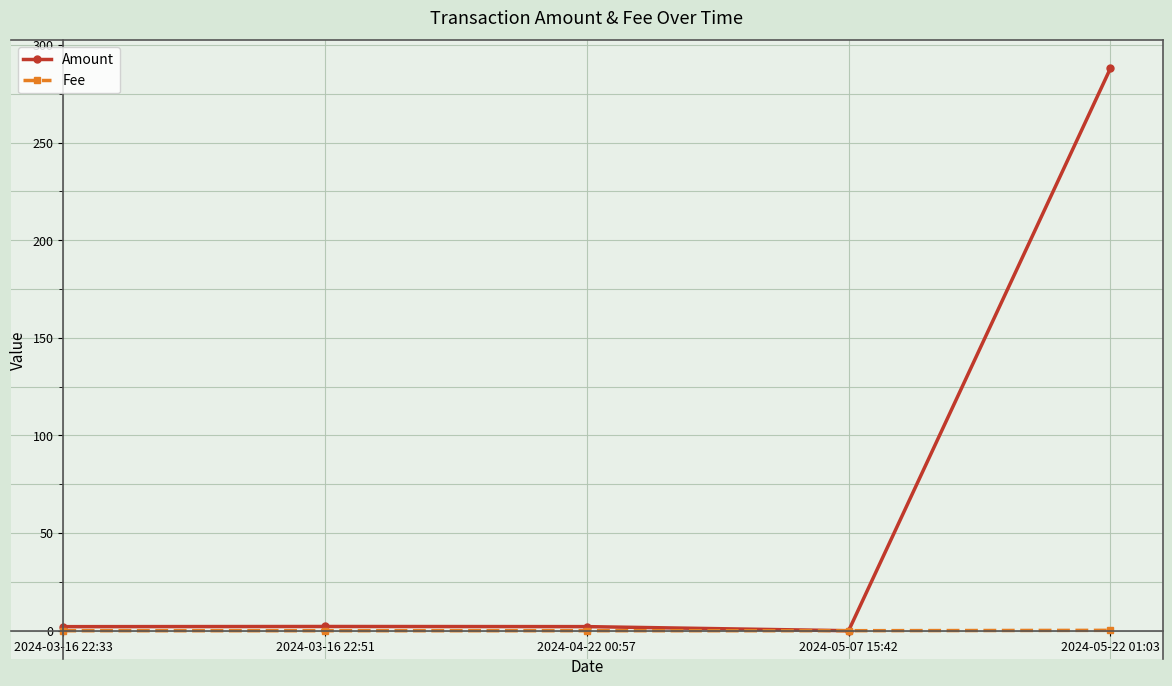

List the series in order of their peak value, lowest first.

Fee, Amount